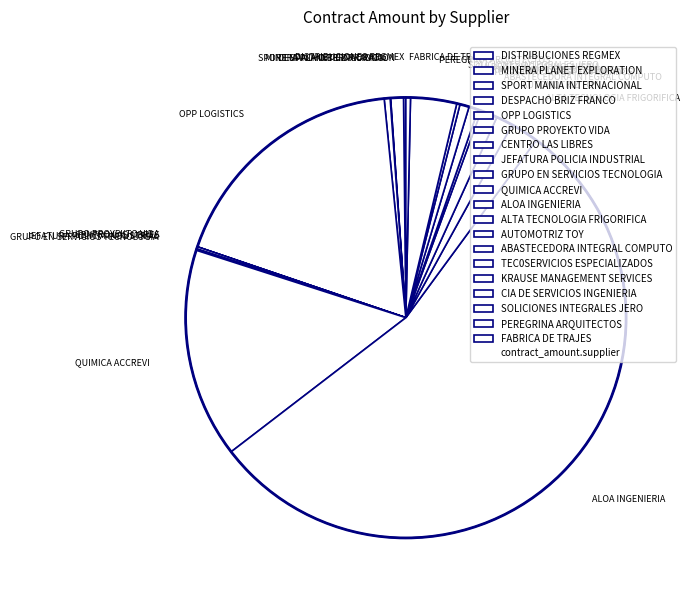

Combined, do PEREGRINA ARQUITECTOS and KRAUSE MANAGEMENT SERVICES account for over 50%?

No